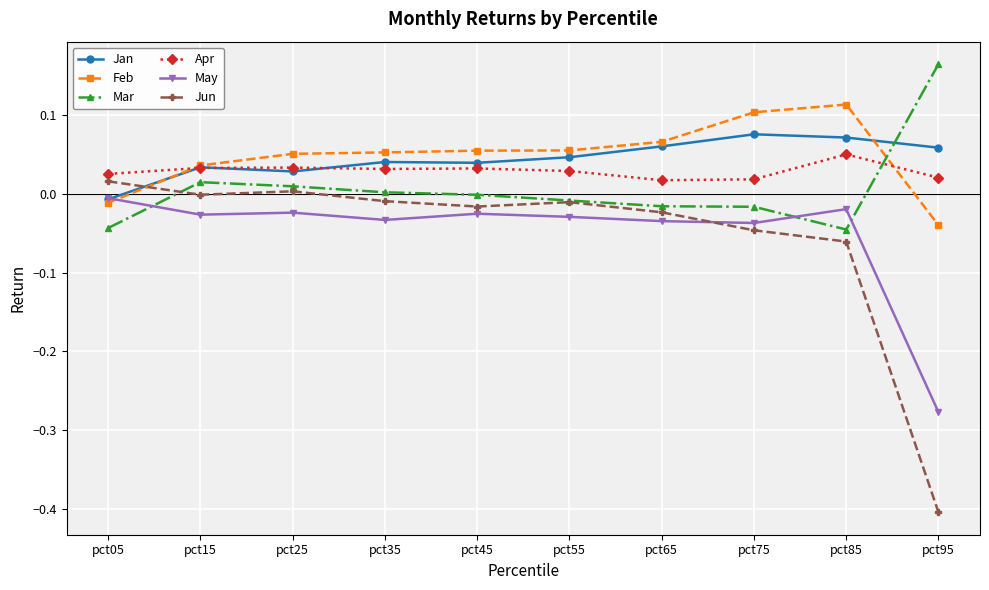

How many values in the Jan series exceed 0?

9